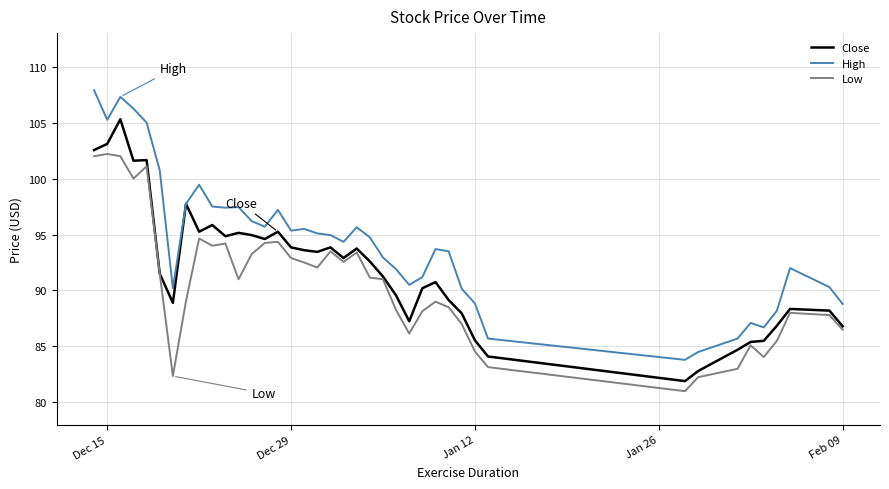

List the series in order of their peak value, highest first.

High, Close, Low